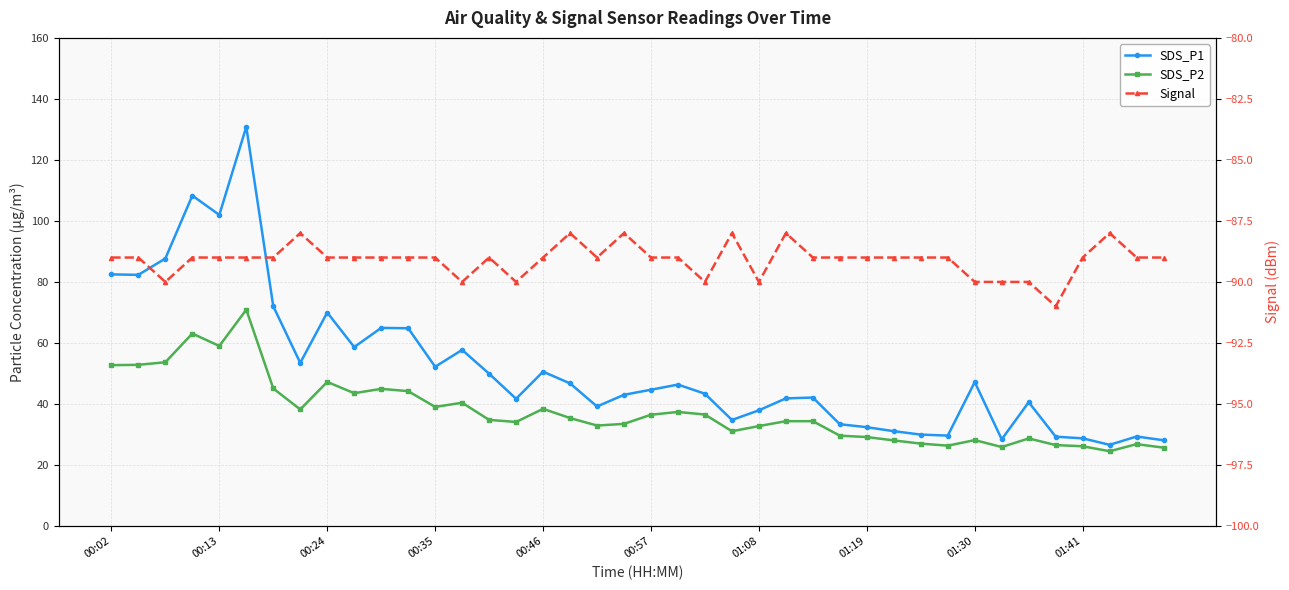

Is it true that SDS_P2 equals 35.3 at 01:41?

False